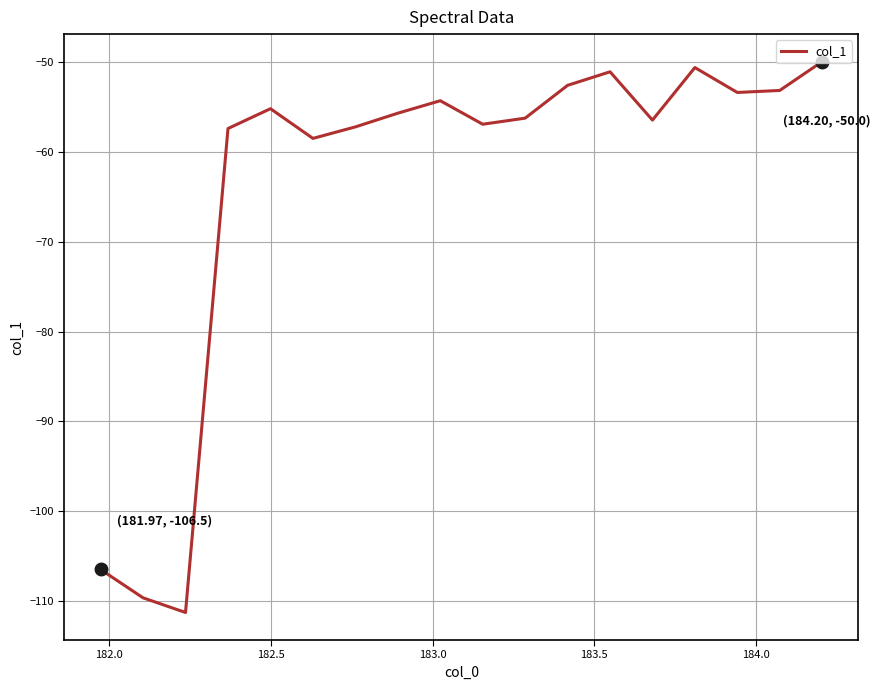

What is the difference between the maximum and minimum values?

61.3